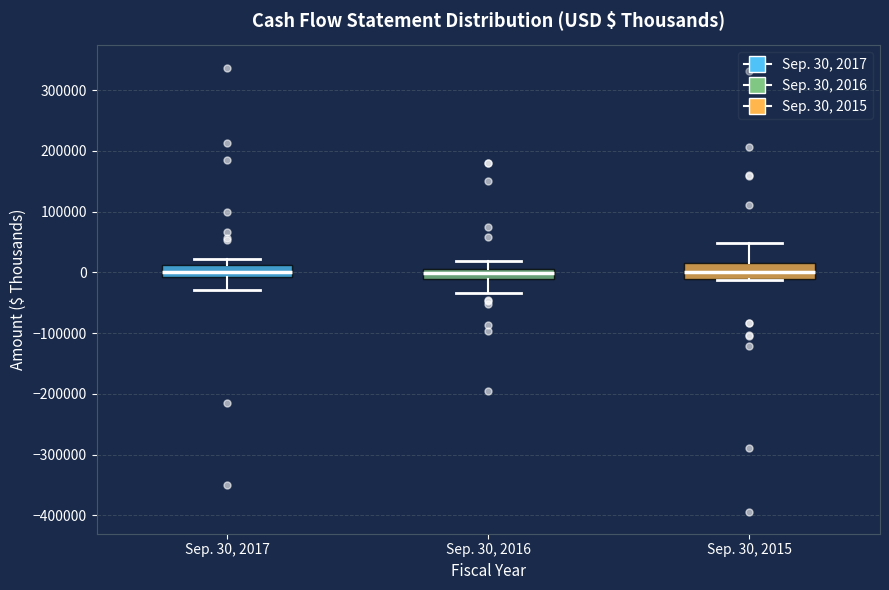

Reading left to right, transcribe this box plot: for each box, give where its median line is, the range the box spans, and where its two whiskers end, as read against the y-axis. The values are not printed on the chart, so give them approximately, as read against the axis.

Sep. 30, 2017: median 0, box -10000 to 10000, whiskers -30000 to 20000
Sep. 30, 2016: median 0, box -10000 to 10000, whiskers -30000 to 20000
Sep. 30, 2015: median 0, box -10000 to 20000, whiskers -10000 to 50000